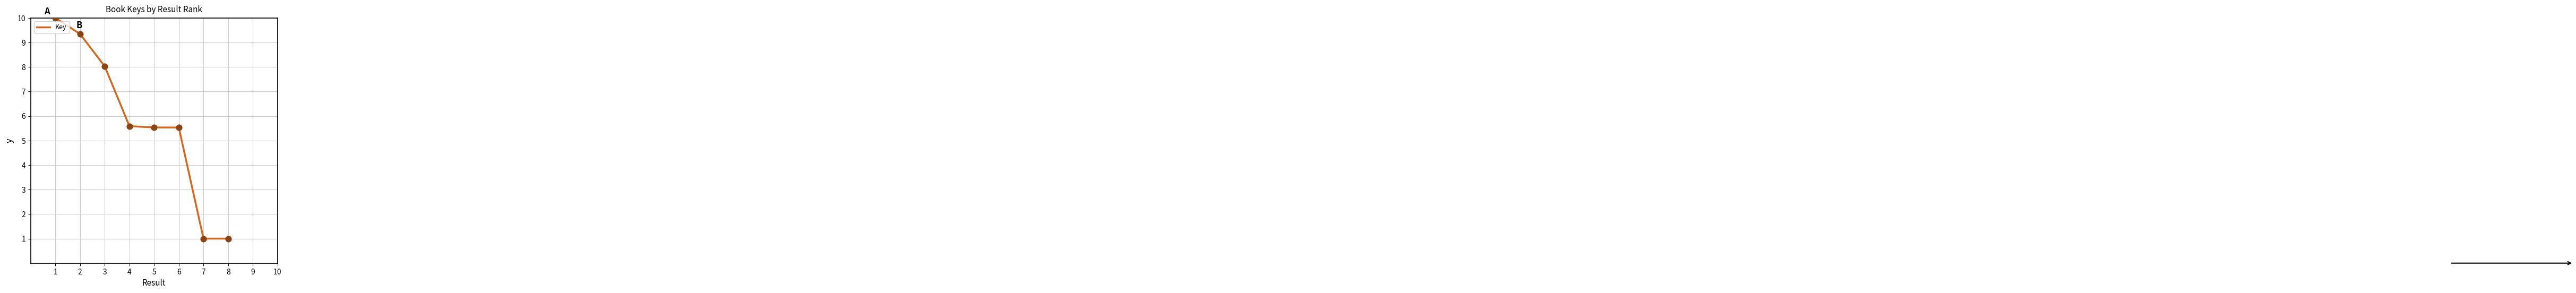

What is the ratio of the value at 4 to the value at 6?

1.0